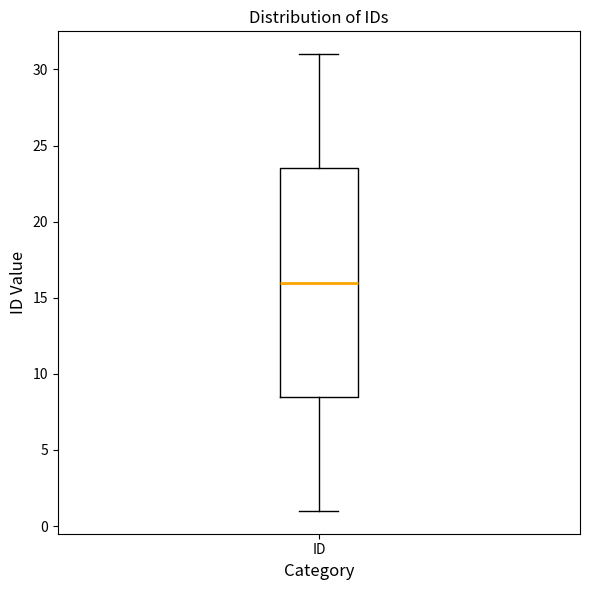

Read this box plot against the y-axis: the position of the median line, the range covered by the box, and the ends of both whiskers. The values are not printed on the chart, so give them approximately, as read against the axis.

median 16.0, box 8.5 to 23.5, whiskers 1.0 to 31.0